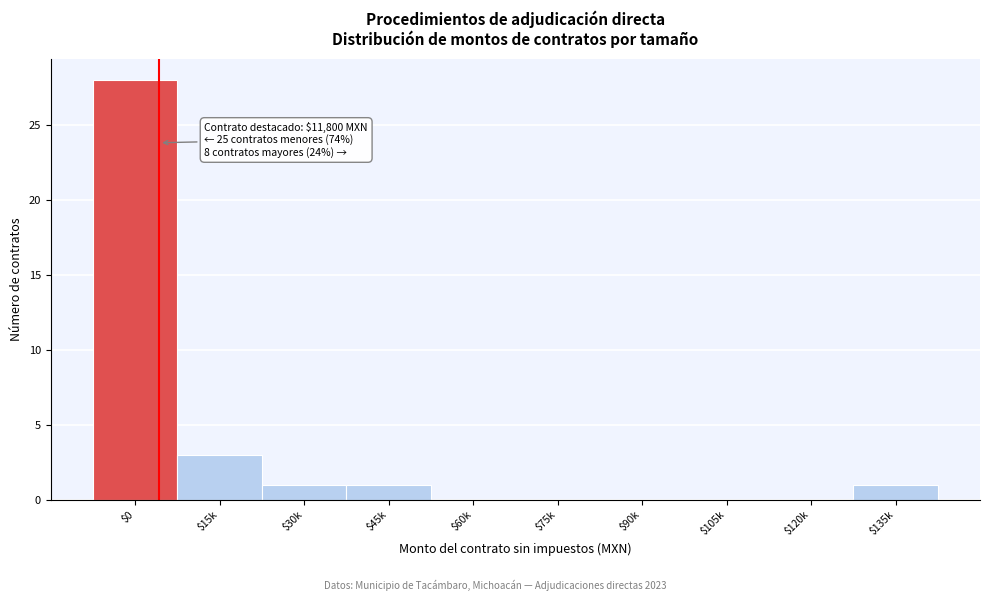

What value does the data have at $15k, to the nearest 5?

5